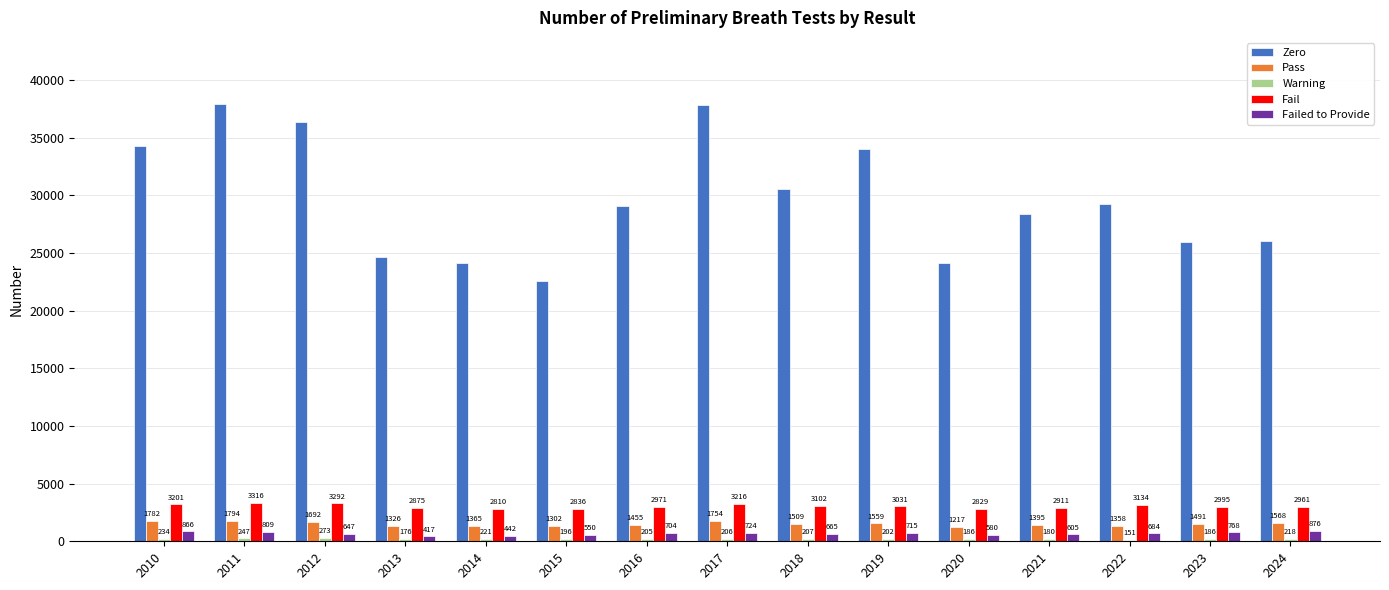

Is it true that Fail equals 4211 at 2013?

False